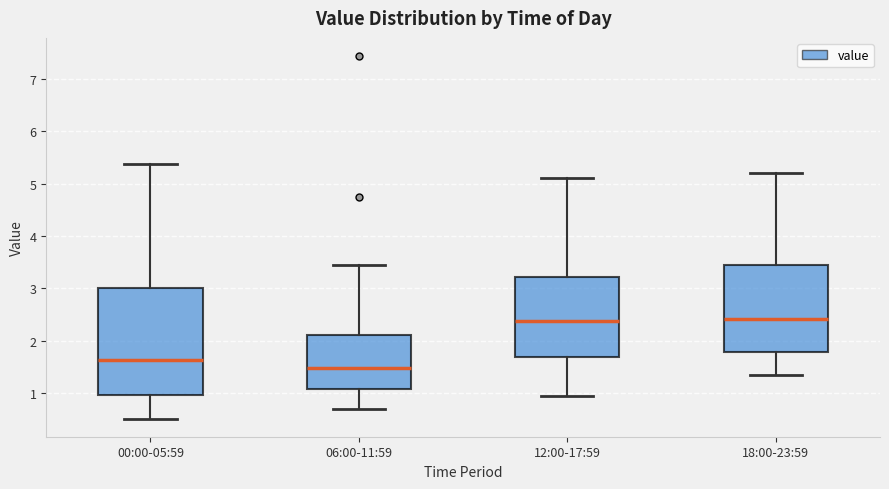

Reading left to right, transcribe this box plot: for each box, give where its median line is, the range the box spans, and where its two whiskers end, as read against the y-axis. The values are not printed on the chart, so give them approximately, as read against the axis.

00:00-05:59: median 1.6, box 1.0 to 3.0, whiskers 0.5 to 5.4
06:00-11:59: median 1.5, box 1.1 to 2.1, whiskers 0.7 to 3.5
12:00-17:59: median 2.4, box 1.7 to 3.2, whiskers 1.0 to 5.1
18:00-23:59: median 2.4, box 1.8 to 3.5, whiskers 1.4 to 5.2